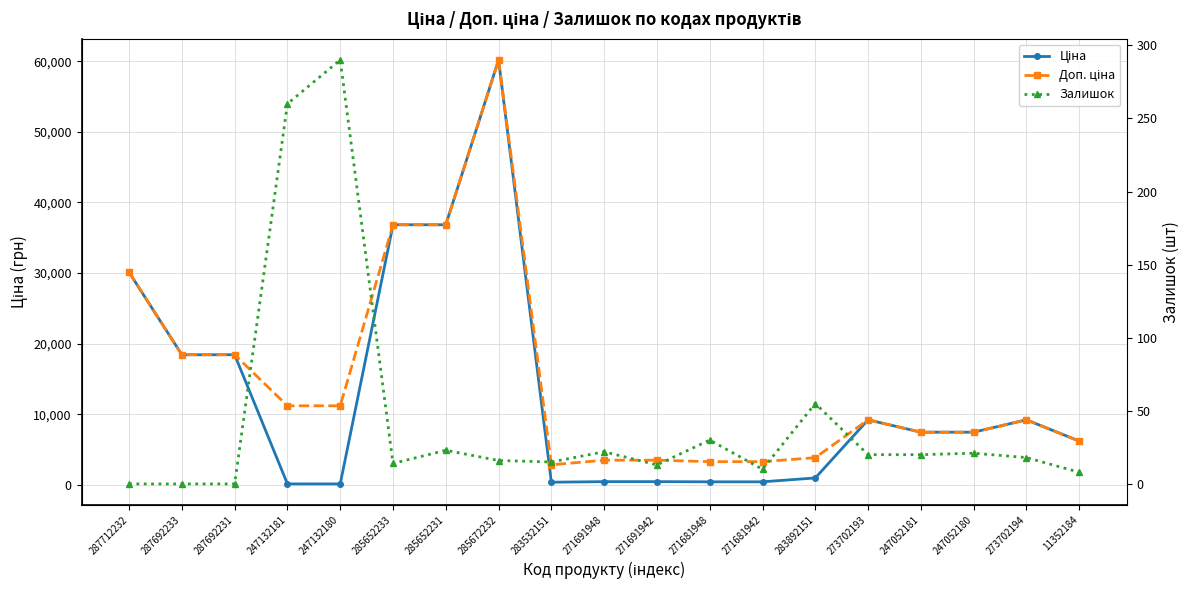

Reading left to right, transcribe all the data shown in this chart.

Ціна: 287712232=30102.8	287692233=18420.9	287692231=18420.9	247132181=111.8	247132180=111.8	285652233=36841.8	285652231=36841.8	285672232=60205.6	283532151=352.6	271691948=434.3	271691942=434.3	271681948=408.2	271681942=408.2	283892151=958.4	273702193=9196.3	247052181=7444.6	247052180=7444.6	273702194=9196.3	11352184=6182.6
Доп. ціна: 287712232=30102.8	287692233=18420.9	287692231=18420.9	247132181=11182.0	247132180=11182.0	285652233=36841.8	285652231=36841.8	285672232=60205.6	283532151=2821.2	271691948=3474.1	271691942=3474.1	271681948=3265.8	271681942=3265.8	283892151=3833.8	273702193=9196.3	247052181=7444.6	247052180=7444.6	273702194=9196.3	11352184=6182.6
Залишок: 287712232=0.0	287692233=0.0	287692231=0.0	247132181=260.0	247132180=290.0	285652233=14.0	285652231=23.0	285672232=16.0	283532151=15.0	271691948=22.0	271691942=13.0	271681948=30.0	271681942=10.0	283892151=55.0	273702193=20.0	247052181=20.0	247052180=21.0	273702194=18.0	11352184=8.0